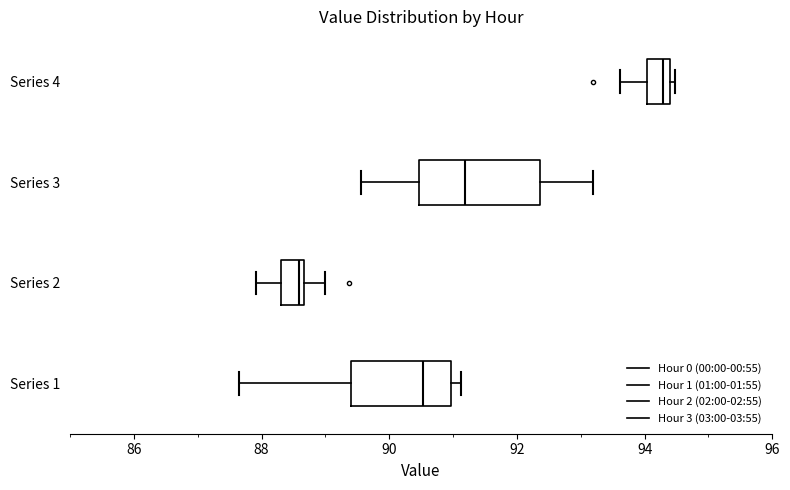

Comparing the boxes themselves (not the whiskers), which one is the widest?

Series 3